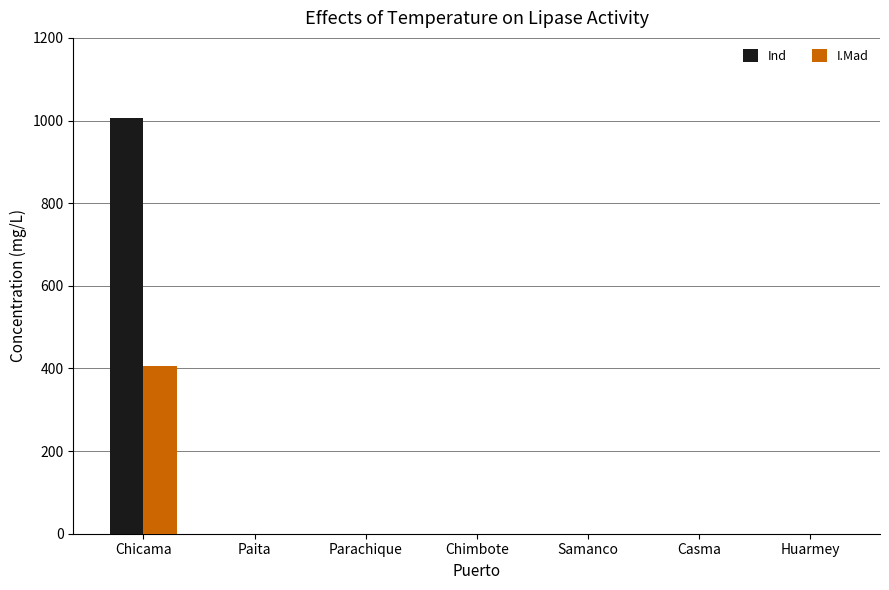

How many groups of bars are there?

7